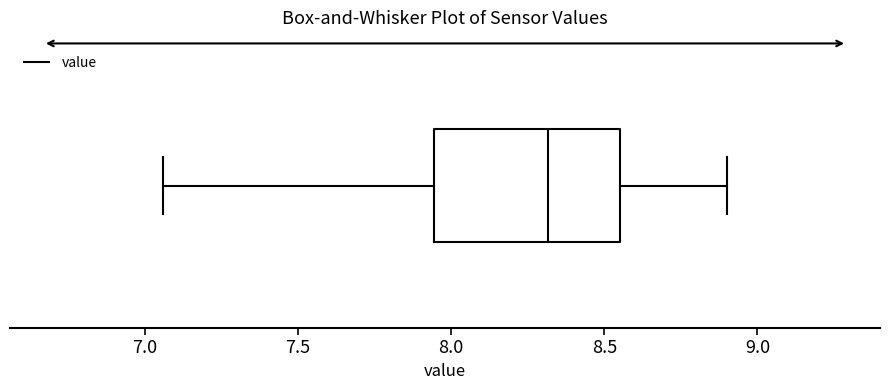

Read this box plot against the x-axis: the position of the median line, the range covered by the box, and the ends of both whiskers. The values are not printed on the chart, so give them approximately, as read against the axis.

median 8.30, box 7.95 to 8.55, whiskers 7.05 to 8.90